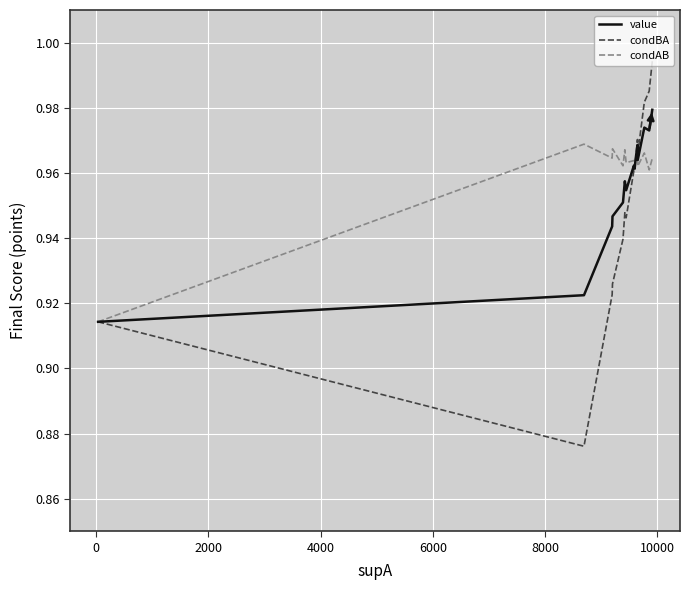

How many categories are shown in the chart?

15